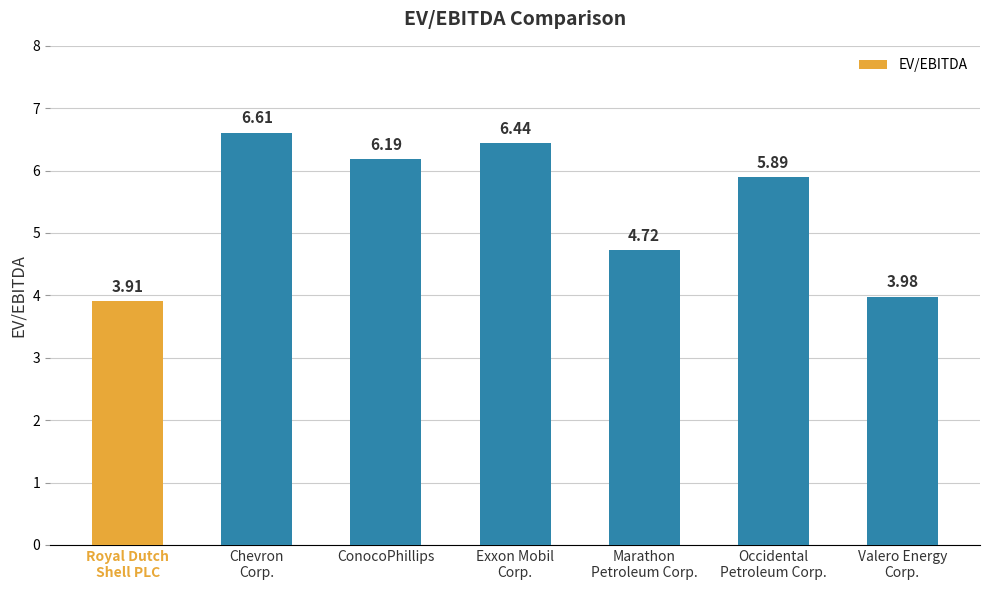

List the labels in order of value, smallest first.

Royal Dutch
Shell PLC, Valero Energy
Corp., Marathon
Petroleum Corp., Occidental
Petroleum Corp., ConocoPhillips, Exxon Mobil
Corp., Chevron
Corp.